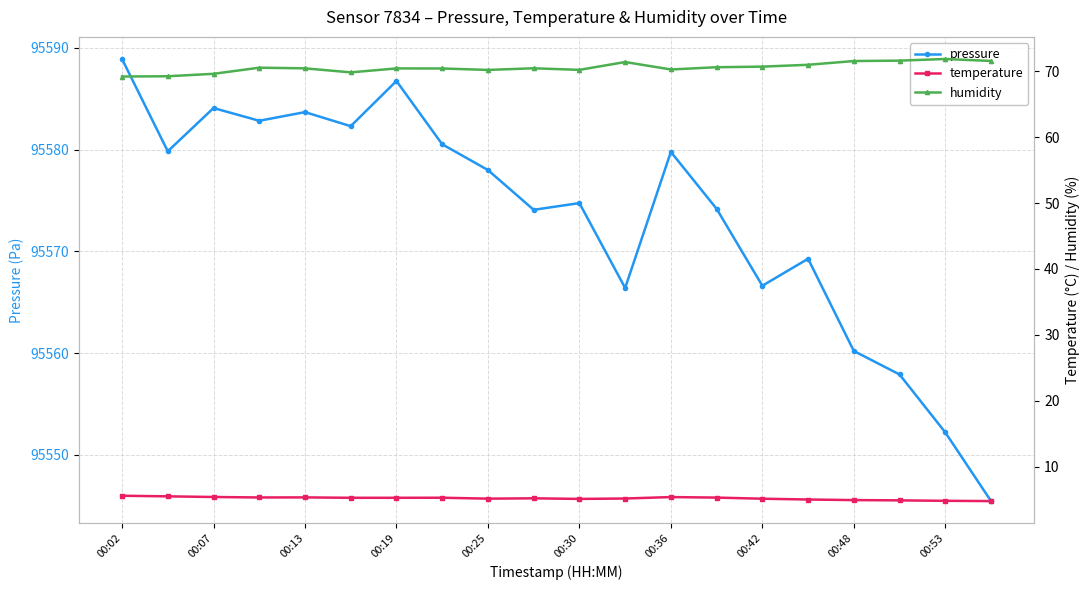

Is this an area chart (filled region under the line)?

No